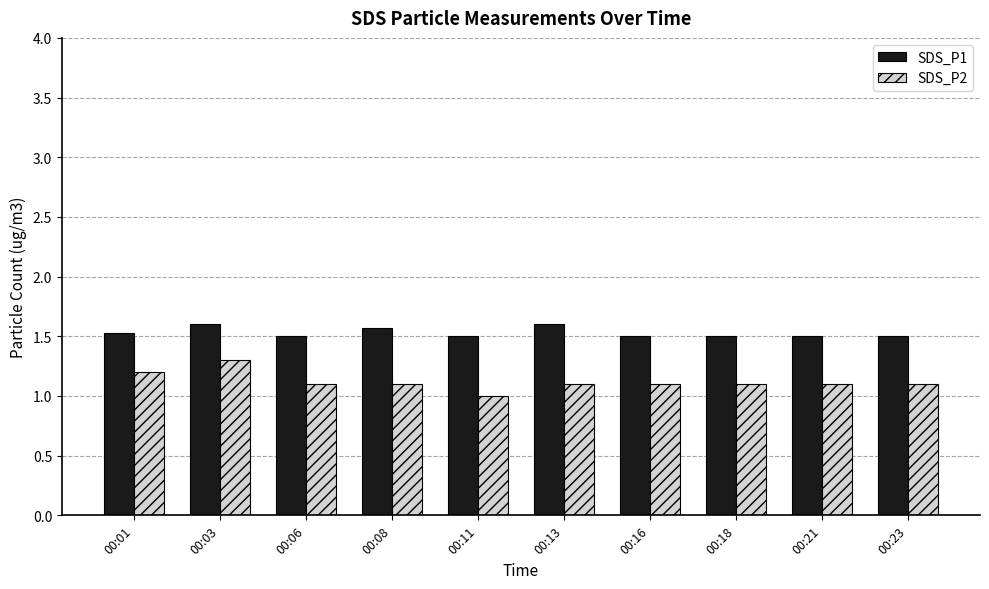

How many data points does each series have?

10